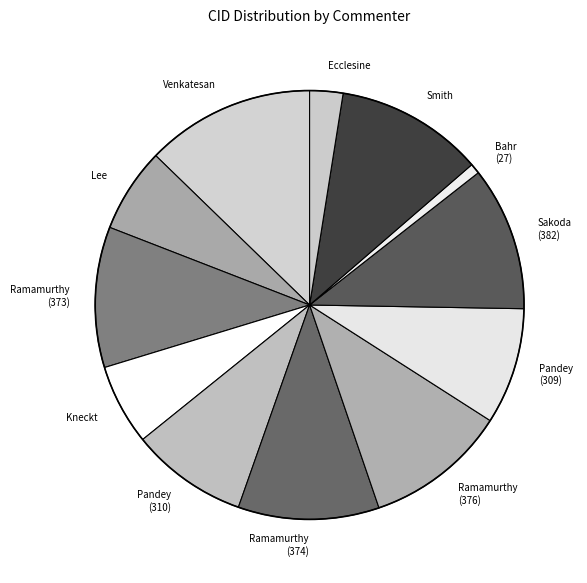

How many slices are in this pie chart?

12